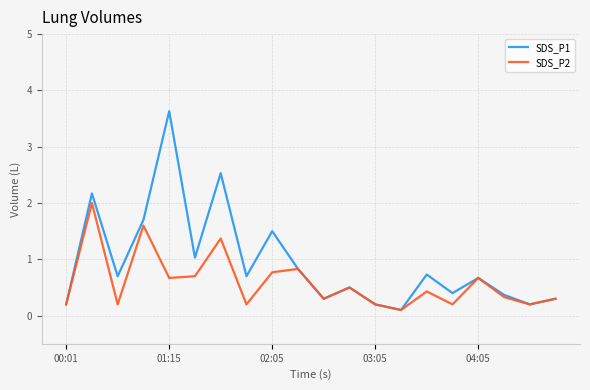

Which series has the largest total across all categories?

SDS_P1